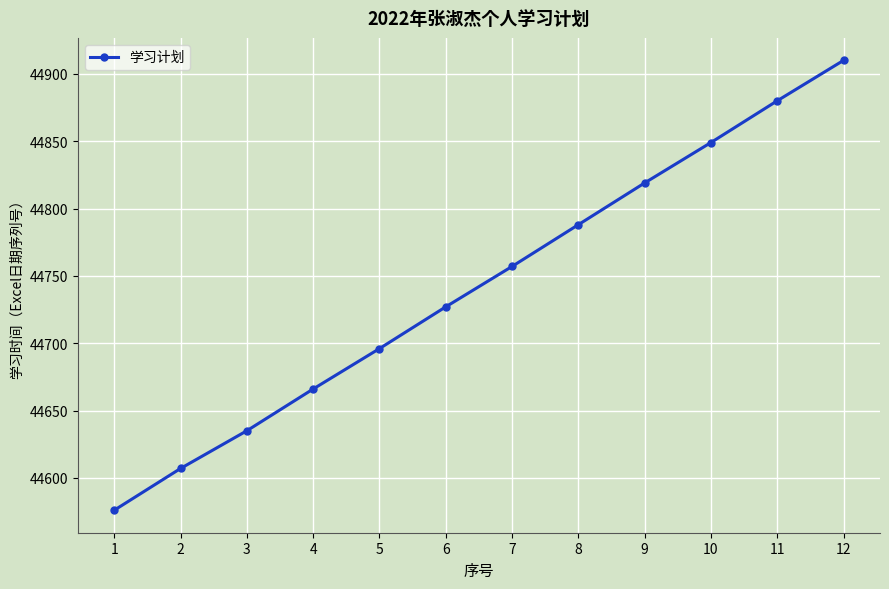

Which label corresponds to the smallest value in the chart?

1